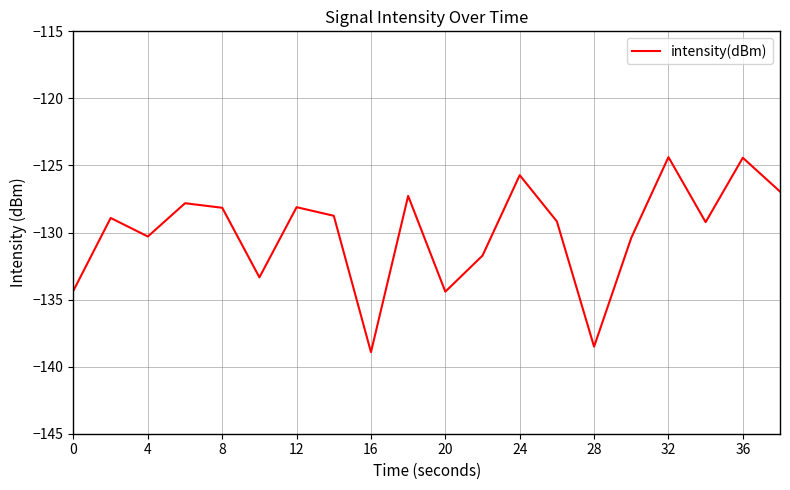

How many categories are shown in the chart?

20